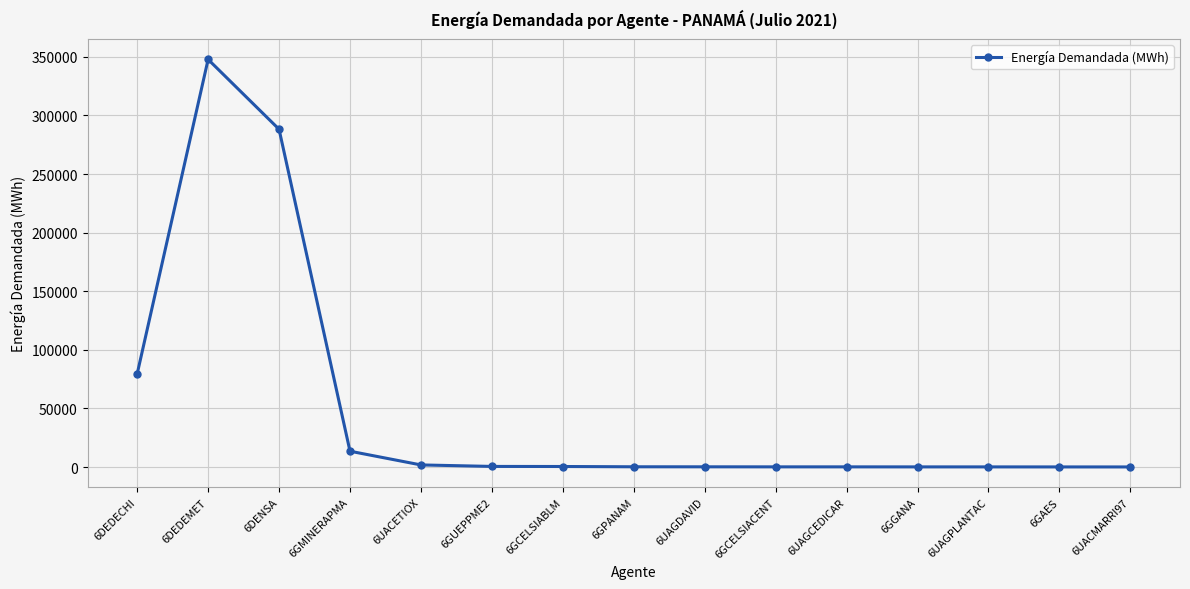

Which category has the highest value across all series?

6DEDEMET